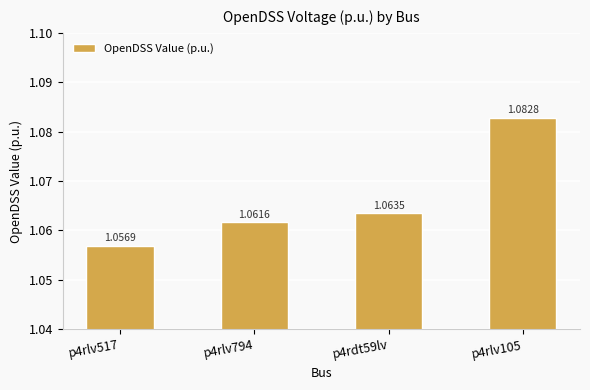

List the labels in order of value, largest first.

p4rlv105, p4rdt59lv, p4rlv794, p4rlv517